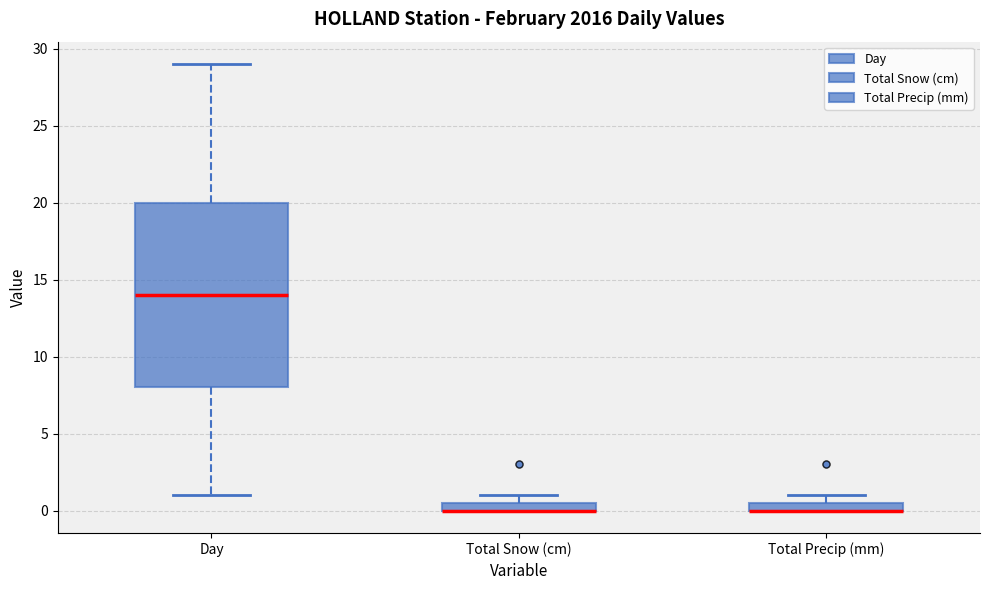

Which box is the tallest, from its lower edge to its upper edge?

Day